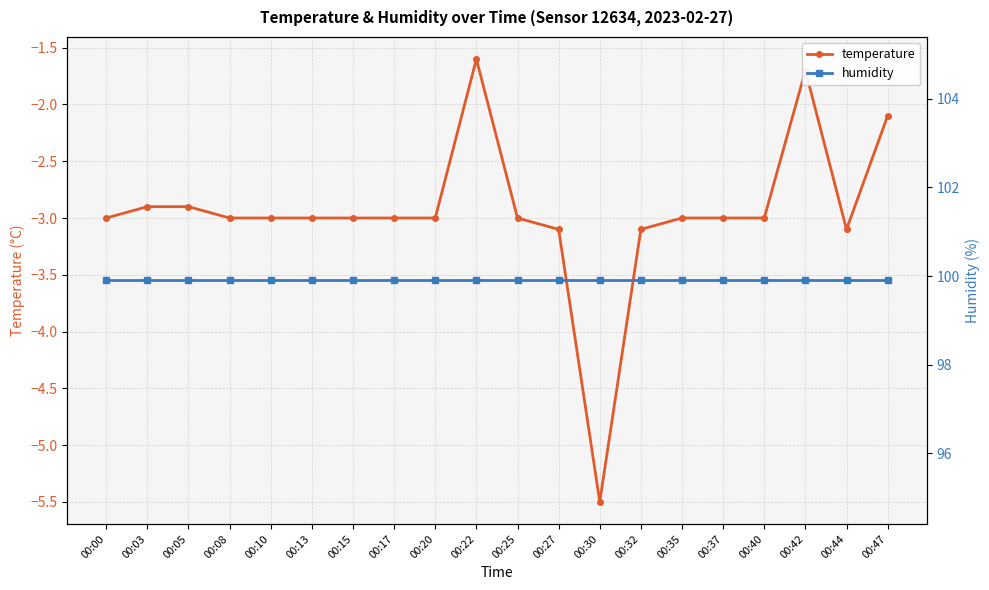

What is the smallest value displayed?

-5.5